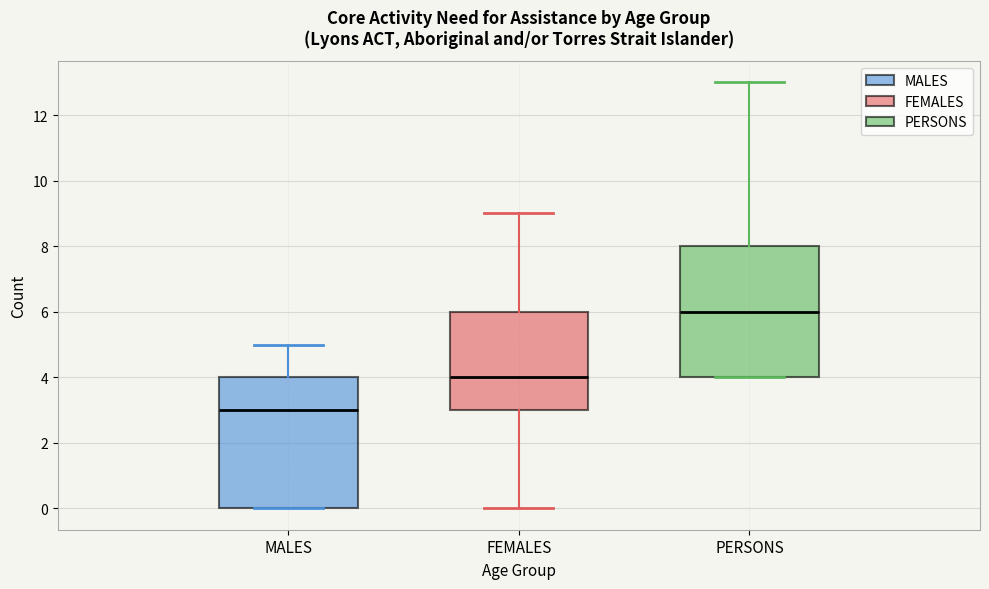

Reading left to right, read every box against the y-axis: the position of its median line, the range the box covers, and the ends of its whiskers. The values are not printed on the chart, so give them approximately, as read against the axis.

MALES: median 3, box 0 to 4, whiskers 0 to 5
FEMALES: median 4, box 3 to 6, whiskers 0 to 9
PERSONS: median 6, box 4 to 8, whiskers 4 to 13